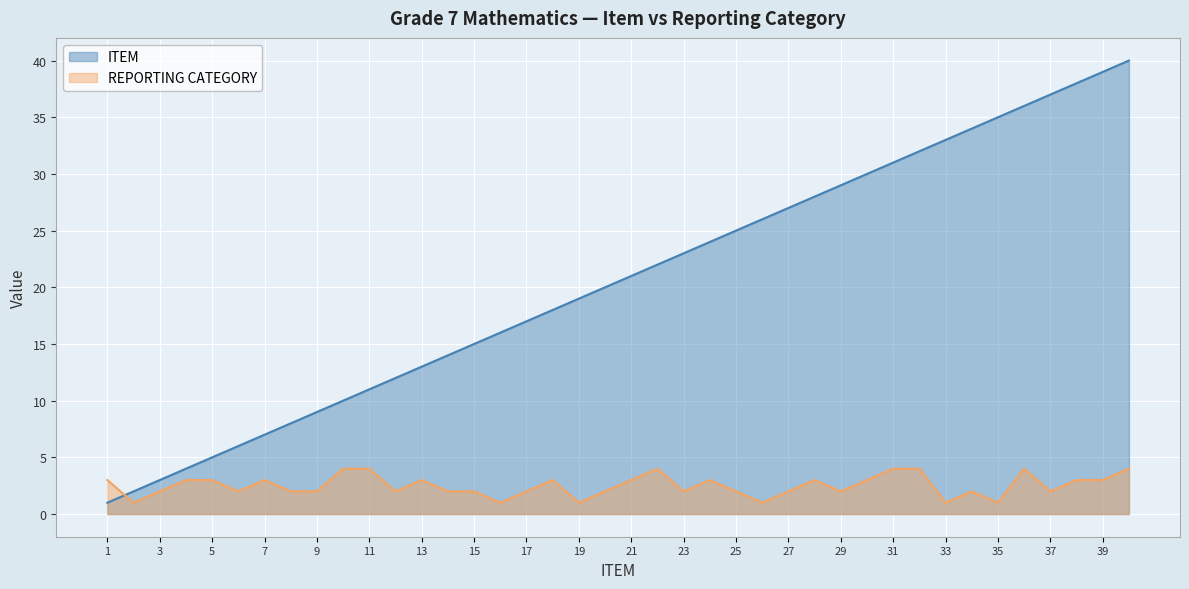

Which series has the largest range (max minus min)?

ITEM